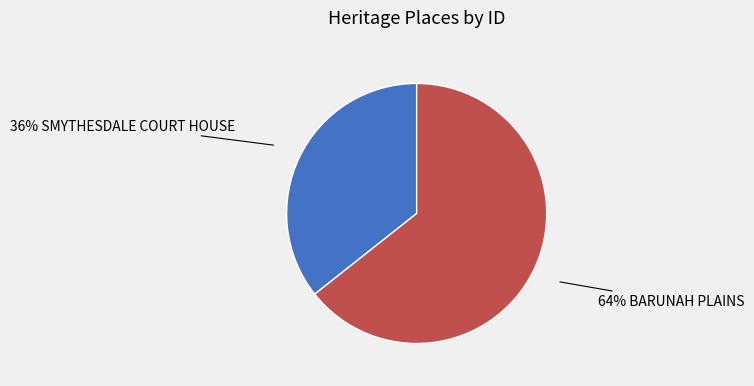

Count the number of slices in the pie.

2